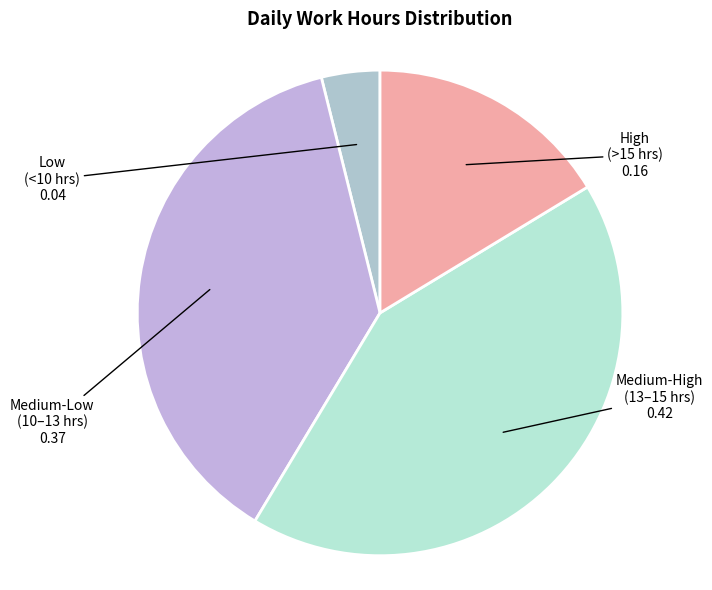

Is it true that Low (<10 hrs) is 16% of the pie?

False